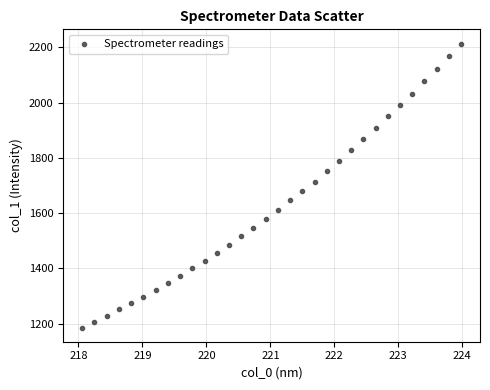

What is the range of Y values (max minus min)?

1028.2